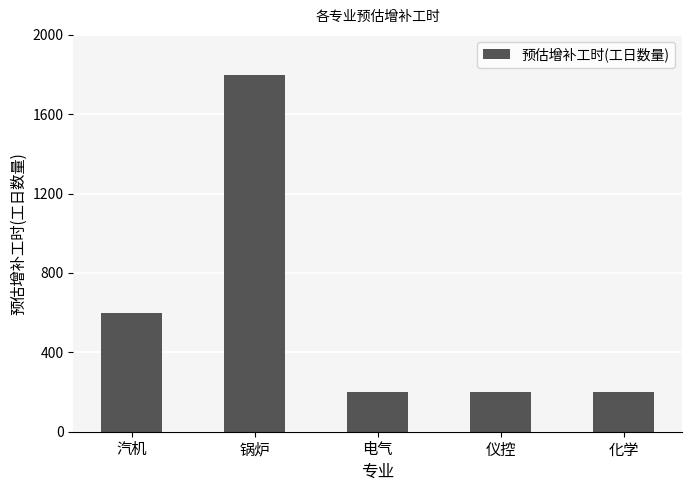

What is the sum of the values at 化学 and 汽机?

800